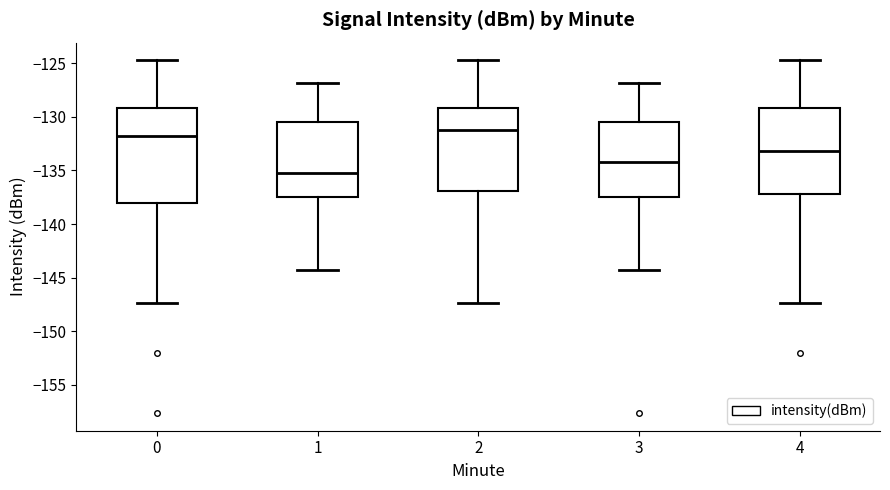

Comparing the boxes themselves (not the whiskers), which one is the tallest?

0